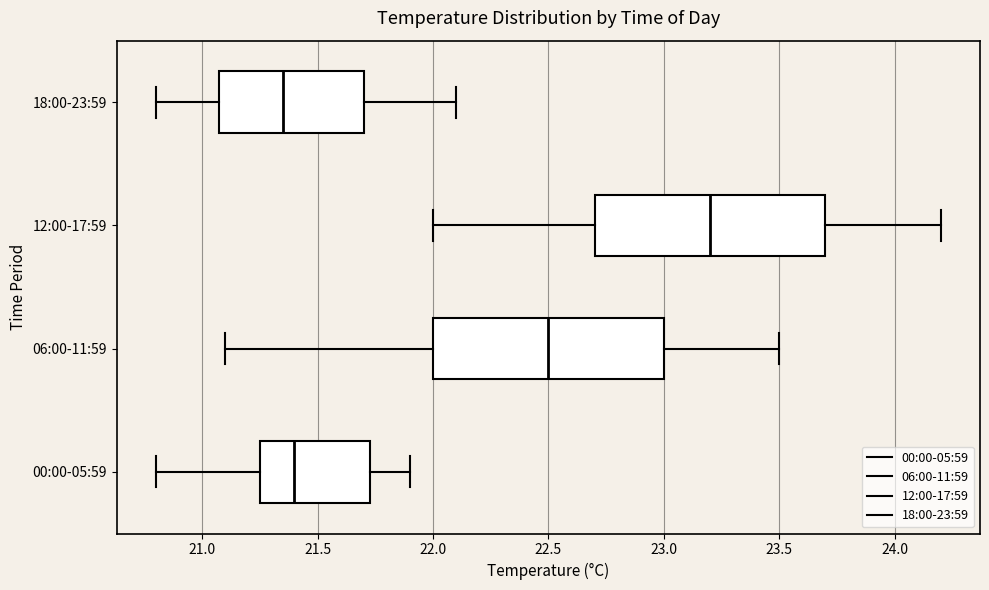

Where is the left edge of the box for 06:00-11:59 on the x-axis? The values are not printed on the chart, so give them approximately, as read against the axis.

22.00